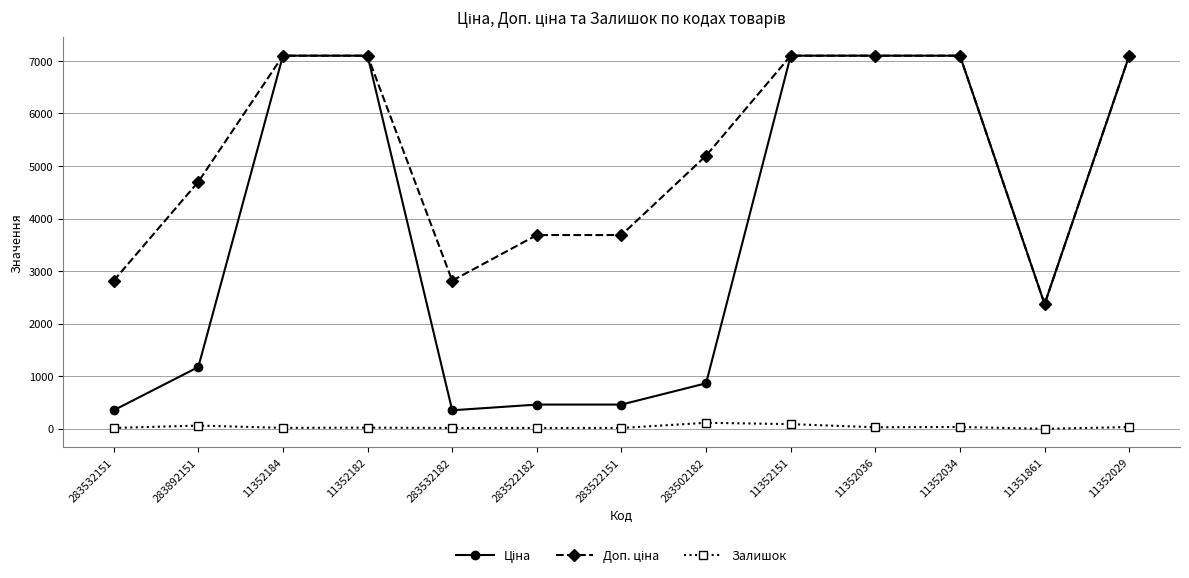

Is it true that Залишок equals 0.0 at 11351861?

True